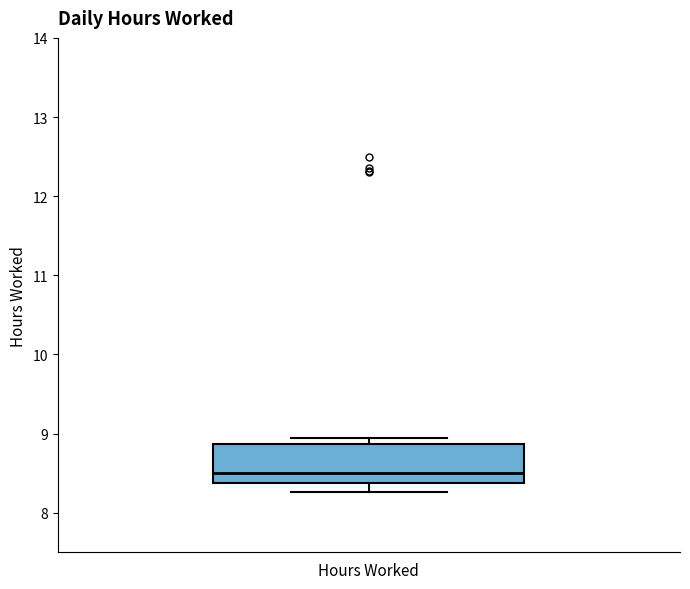

Where does the lower whisker of the box for Hours Worked end on the y-axis? The values are not printed on the chart, so give them approximately, as read against the axis.

8.3